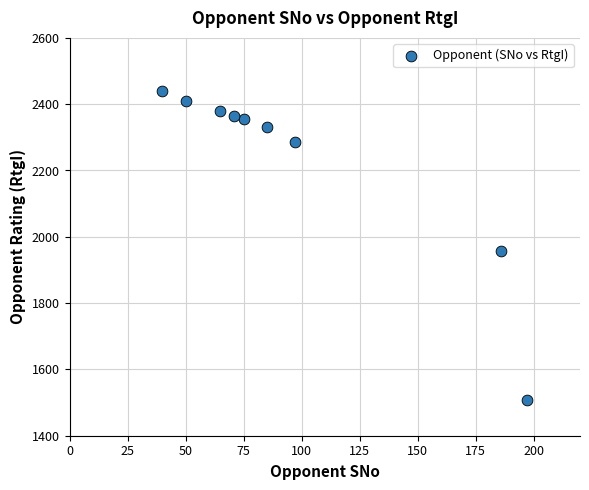

What is the range of Y values (max minus min)?

931